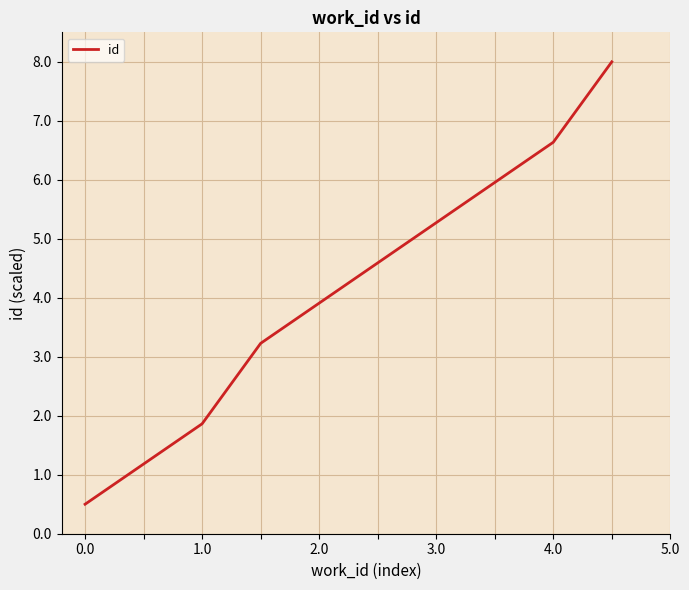

What is the difference between the maximum and minimum values?

7.5